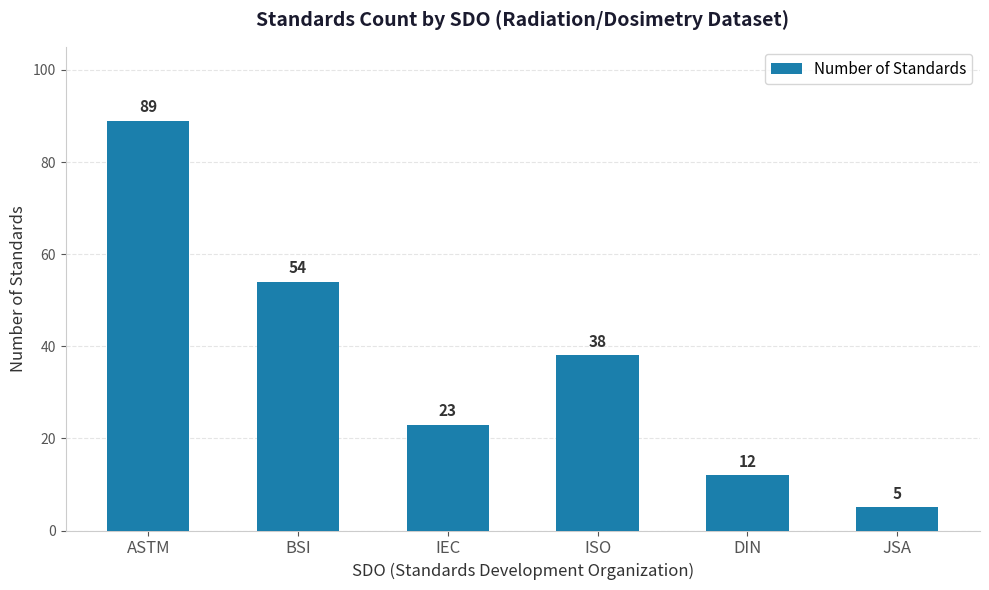

Count the number of categories in the chart.

6